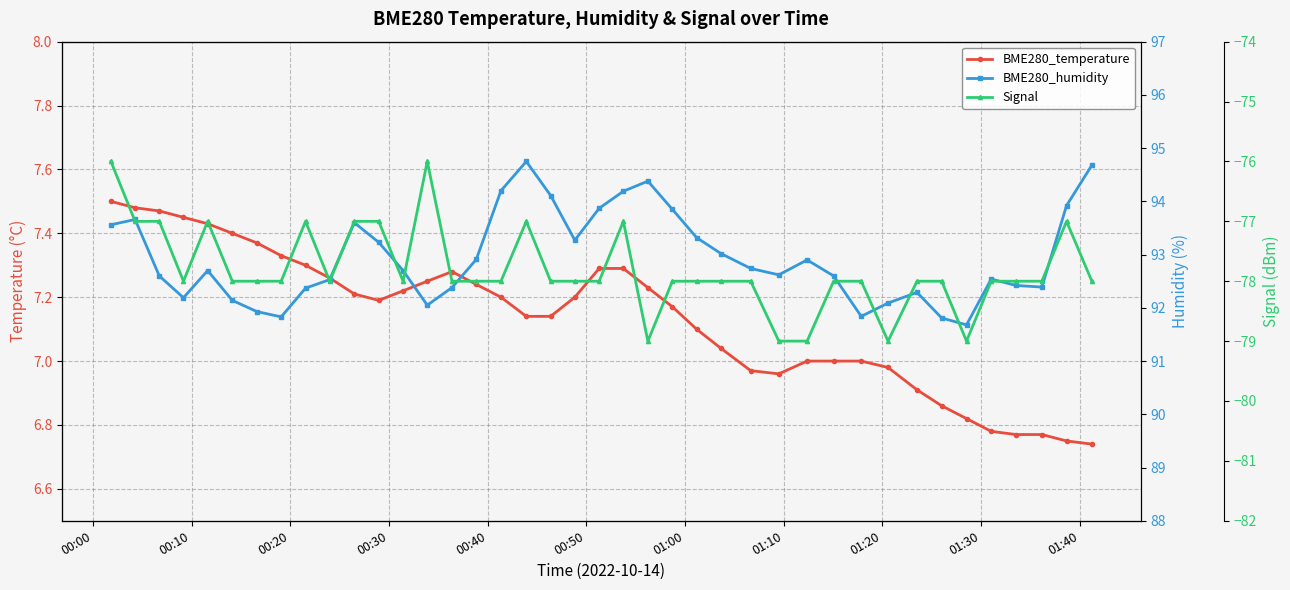

Which series has the largest range (max minus min)?

BME280_humidity